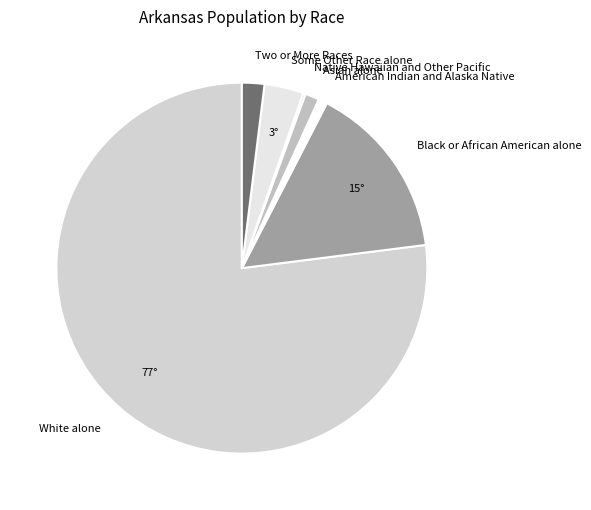

Which category accounts for the majority?

White alone